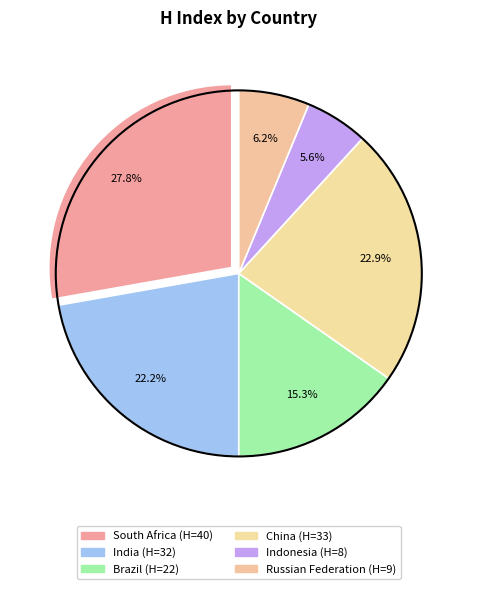

What is the change in value from India to China?

+1